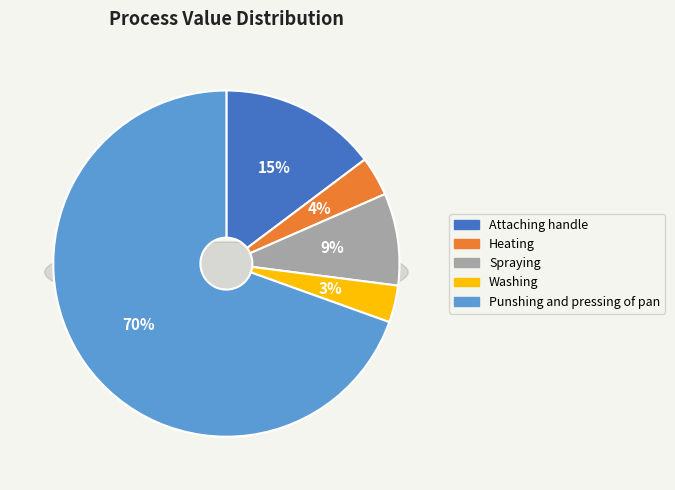

What percentage is the Heating slice, to the nearest percent?

4%